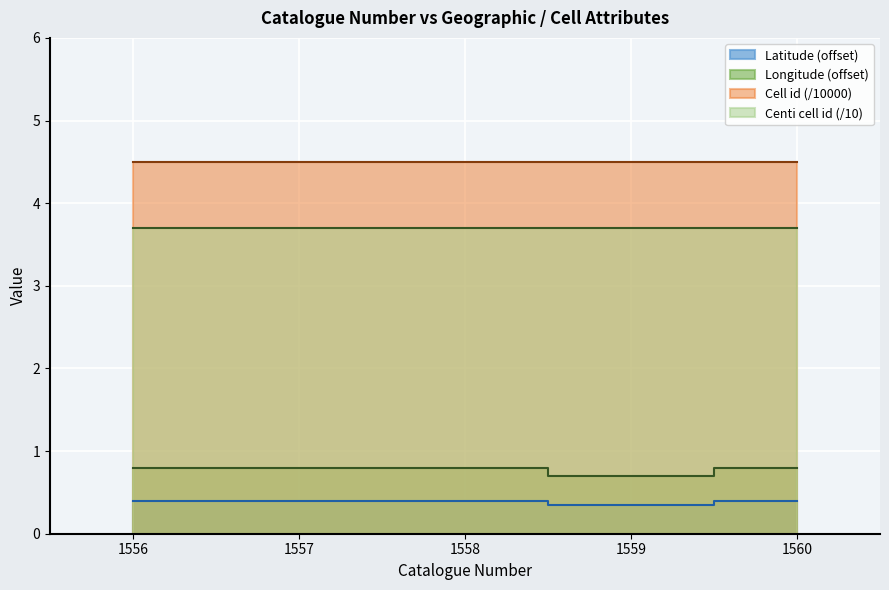

Between 1558 and 1559, which series saw the biggest shift?

Longitude